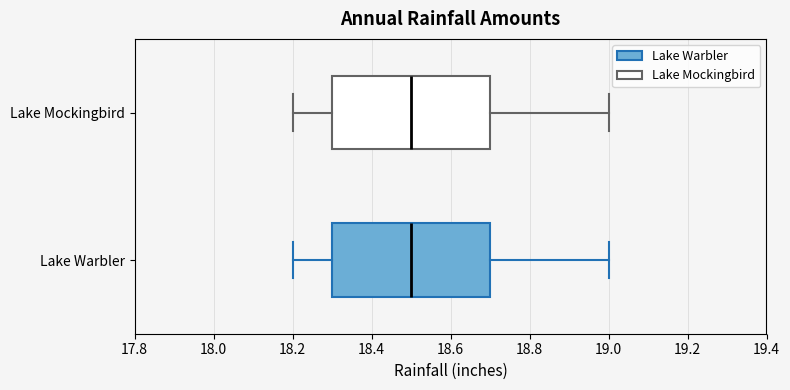

Where is the right edge of the box for Lake Warbler on the x-axis? The values are not printed on the chart, so give them approximately, as read against the axis.

18.7